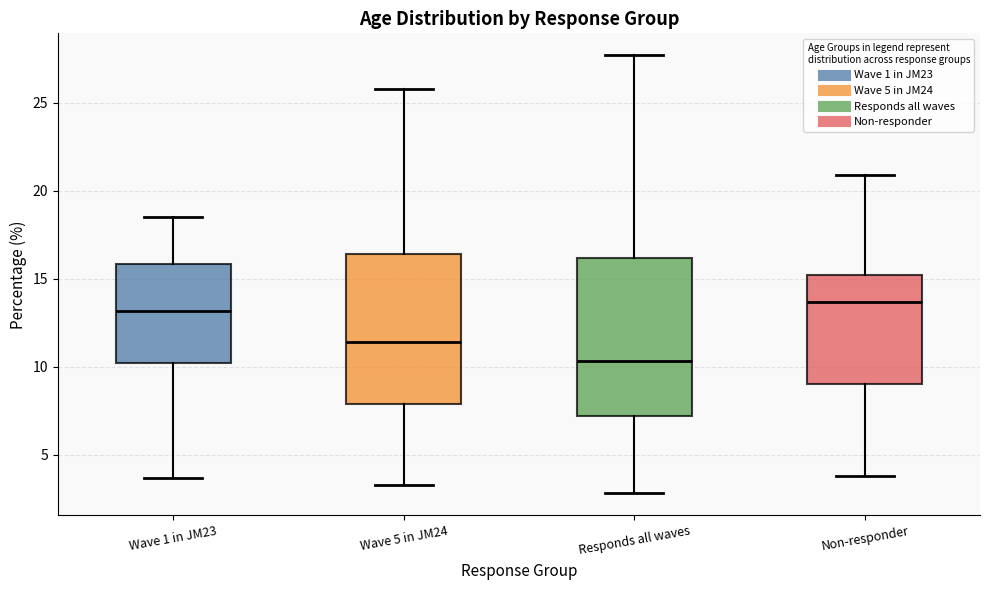

Where is the lower edge of the box for Wave 5 in JM24 on the y-axis? The values are not printed on the chart, so give them approximately, as read against the axis.

8.0